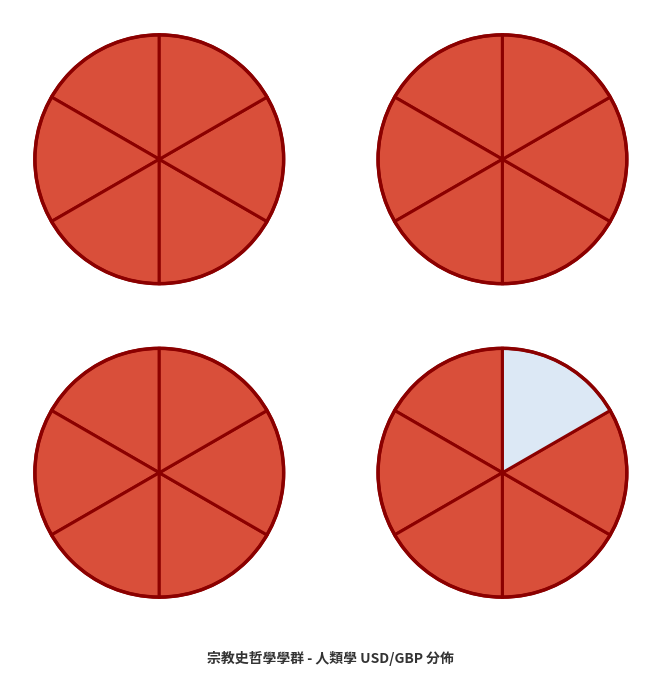

Combined, do Political Anthropology and Anthropology and/as Education account for over 50%?

No